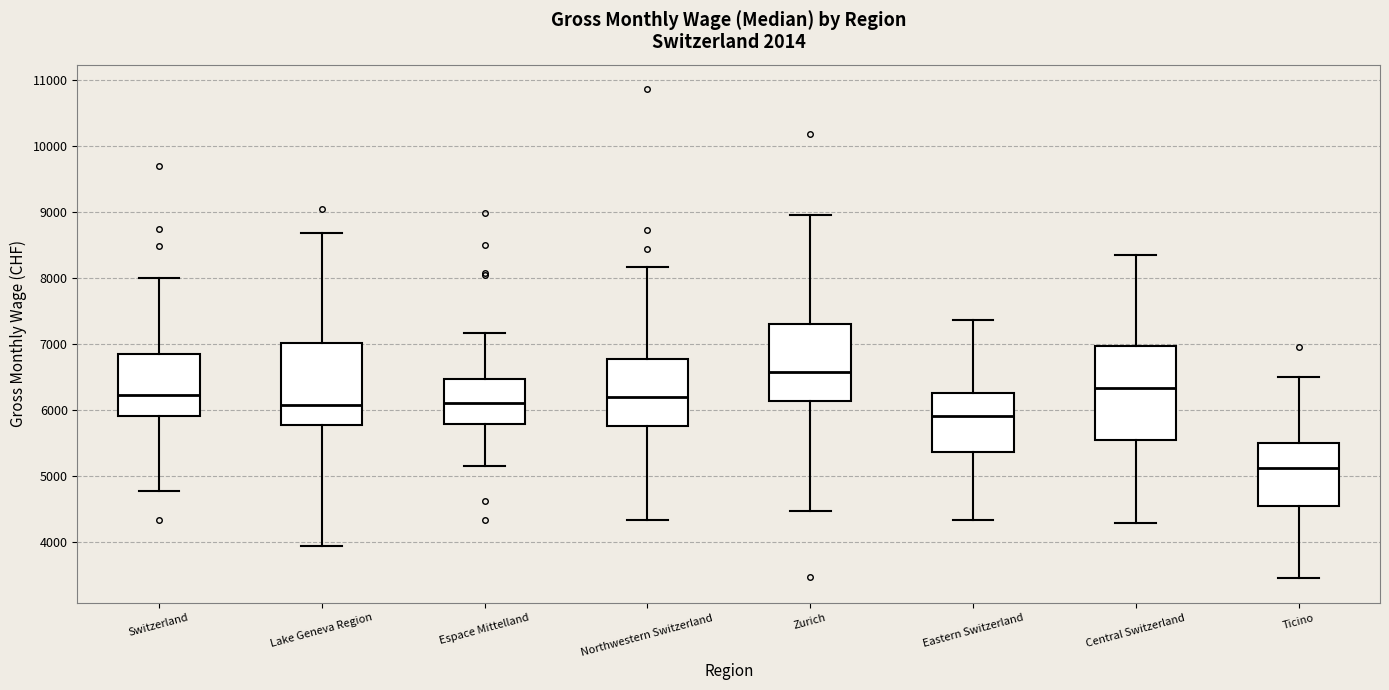

Reading left to right, read every box against the y-axis: the position of its median line, the range the box covers, and the ends of its whiskers. The values are not printed on the chart, so give them approximately, as read against the axis.

Switzerland: median 6200, box 5900 to 6800, whiskers 4800 to 8000
Lake Geneva Region: median 6100, box 5800 to 7000, whiskers 3900 to 8700
Espace Mittelland: median 6100, box 5800 to 6500, whiskers 5100 to 7200
Northwestern Switzerland: median 6200, box 5700 to 6800, whiskers 4300 to 8200
Zurich: median 6600, box 6100 to 7300, whiskers 4500 to 9000
Eastern Switzerland: median 5900, box 5400 to 6300, whiskers 4300 to 7400
Central Switzerland: median 6300, box 5500 to 7000, whiskers 4300 to 8300
Ticino: median 5100, box 4500 to 5500, whiskers 3400 to 6500